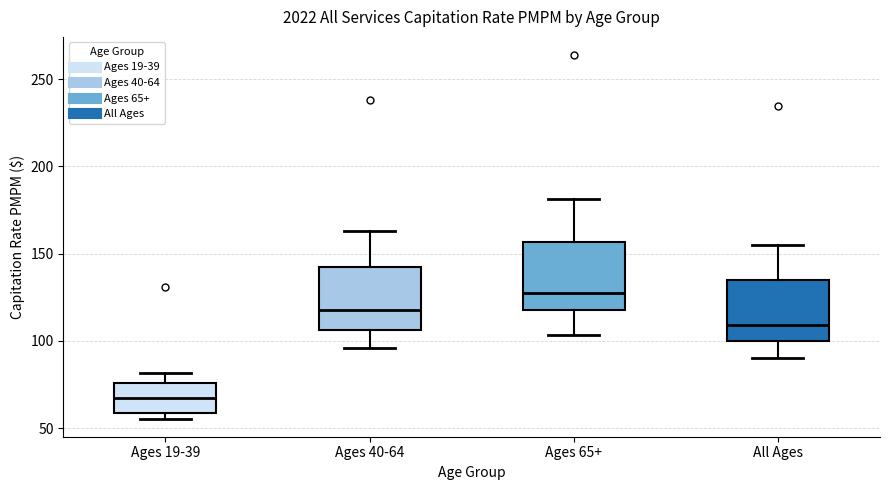

Which box has the highest median line?

Ages 65+